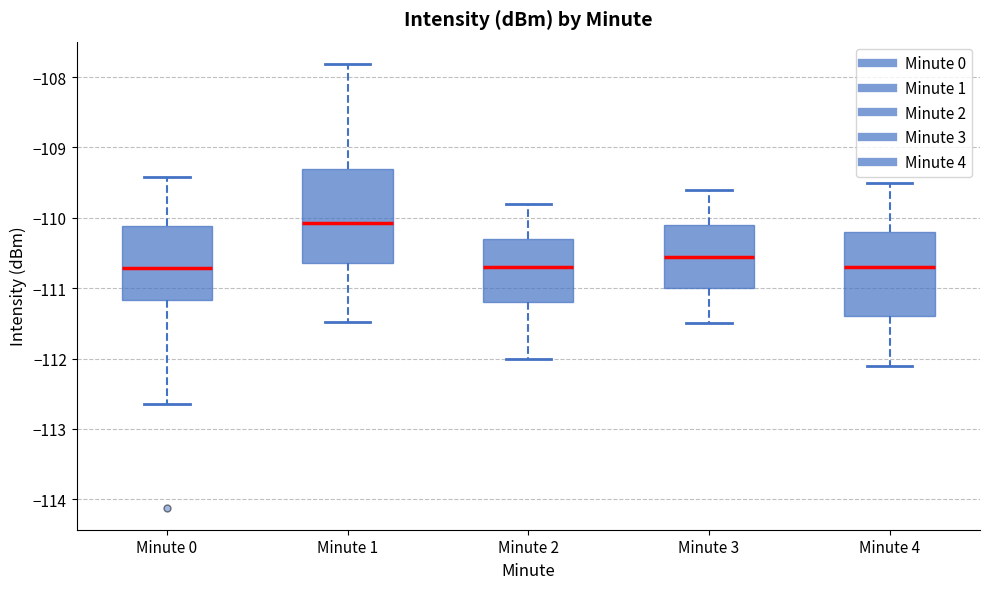

Which box has the highest median line?

Minute 1